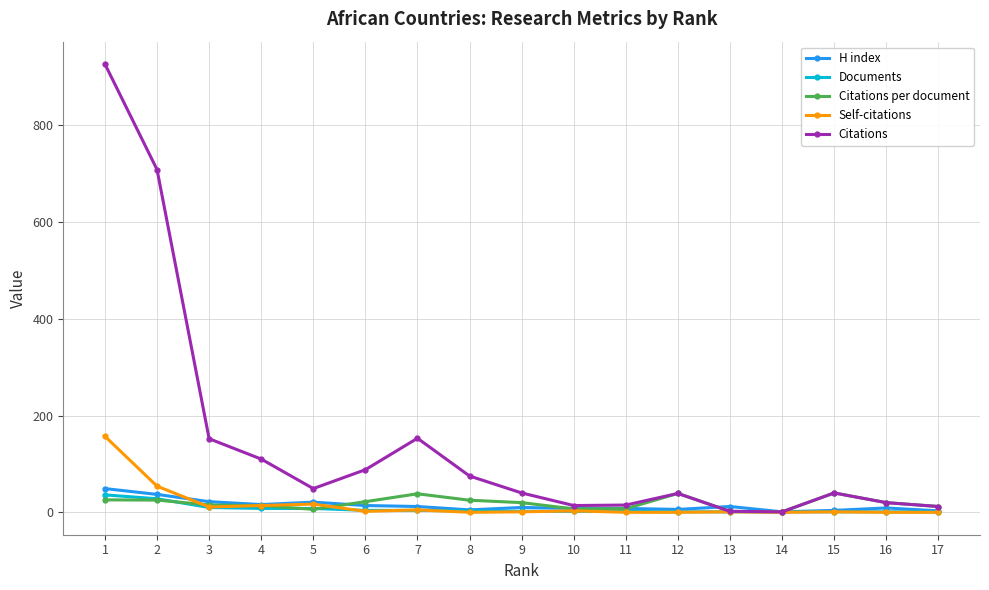

What is the total value across all series at 1?

1193.7